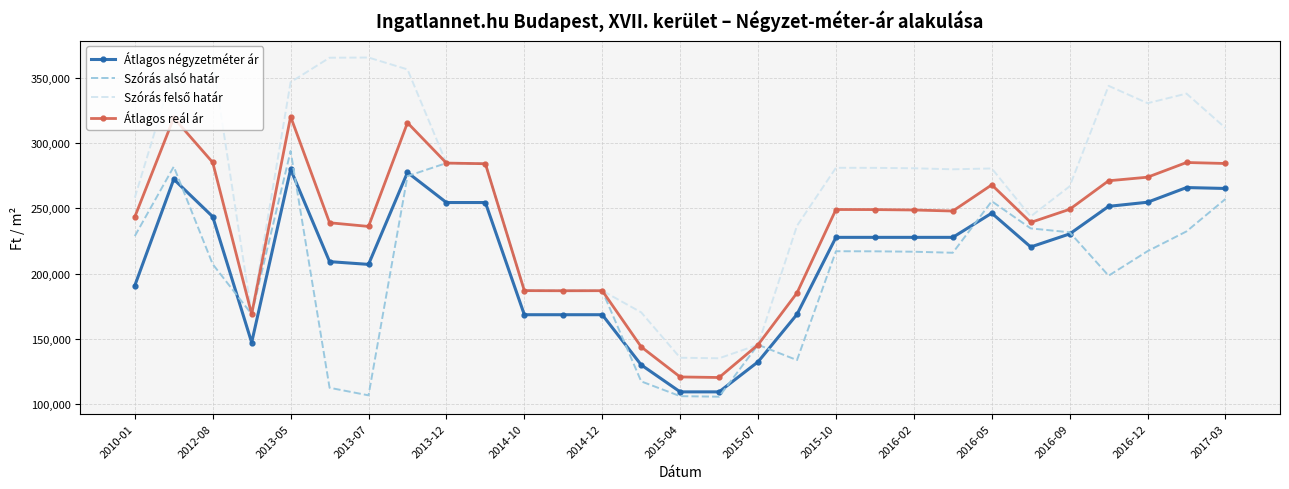

What is the highest value of the Szórás alsó határ series?

293911